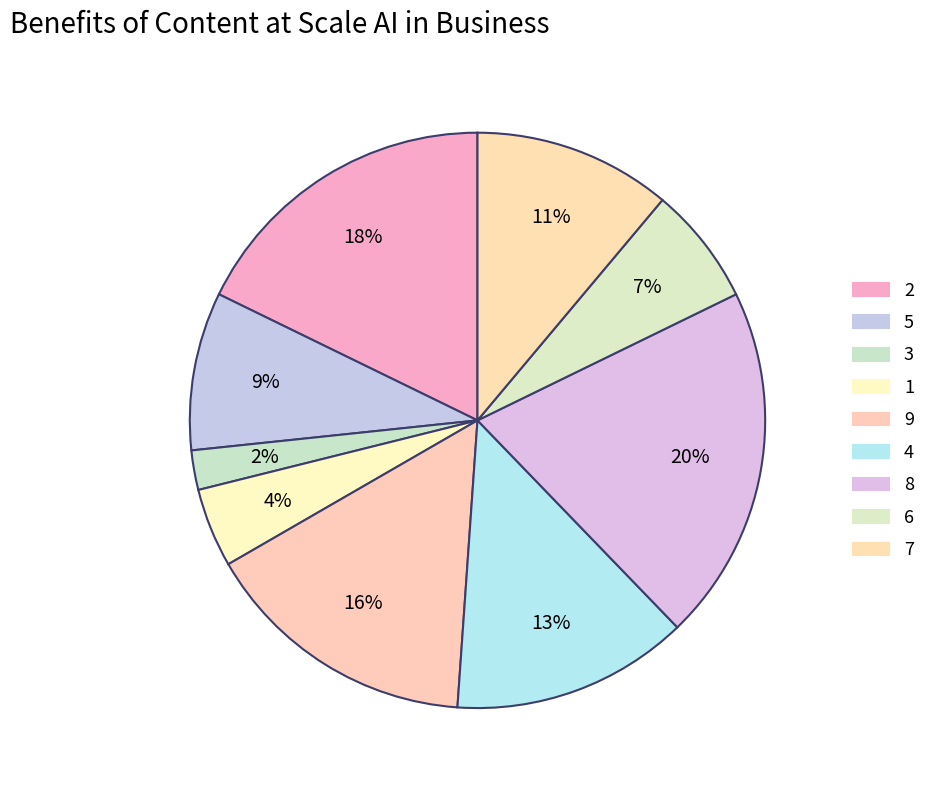

Do 3 and 6 together represent more than half of the pie?

No